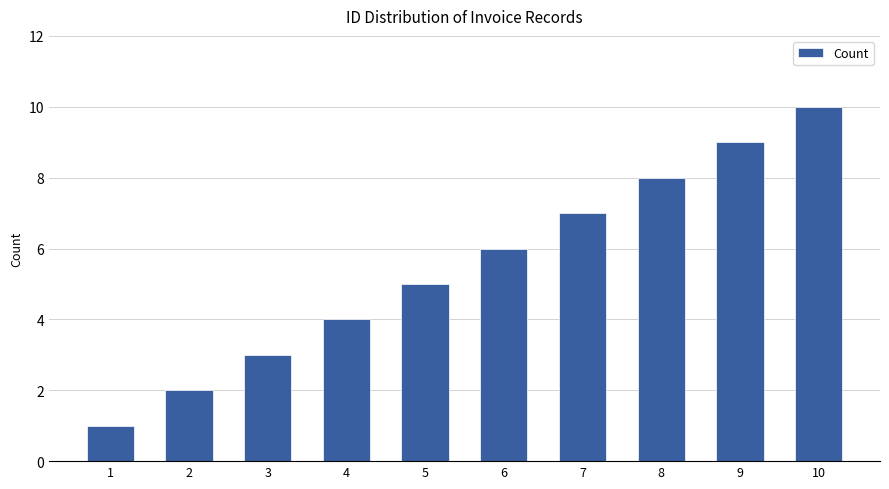

At which category does the chart reach its peak across all series?

10